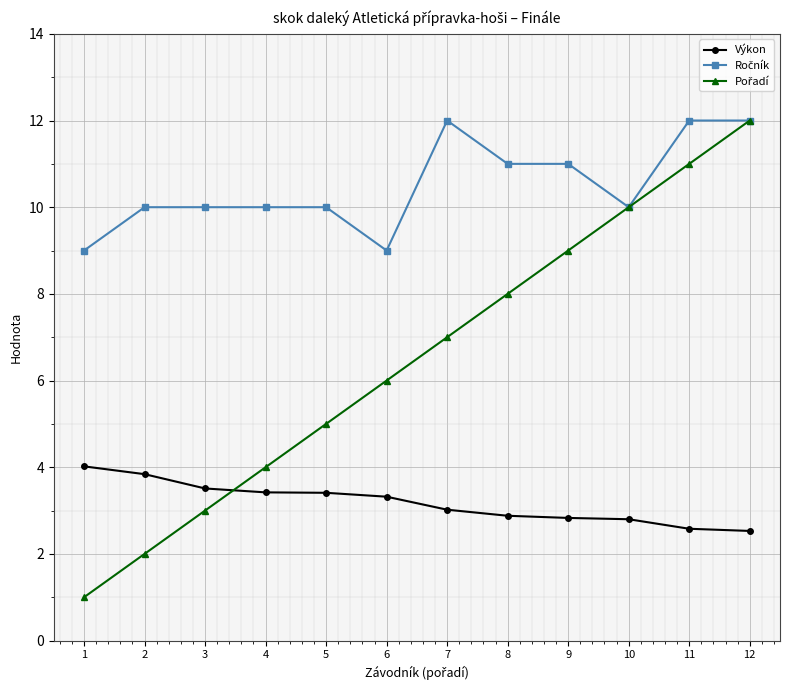

Is it true that Výkon equals 2.9 at 8?

True